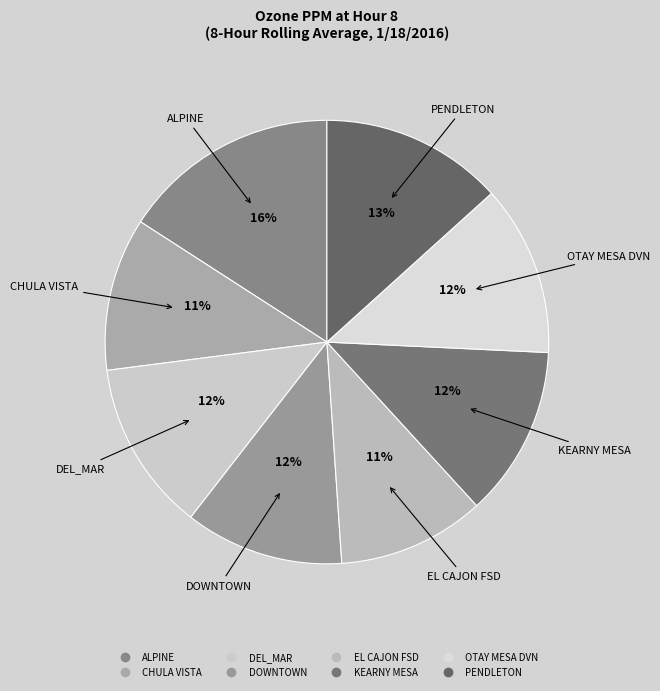

Is EL CAJON FSD the majority of the pie?

No